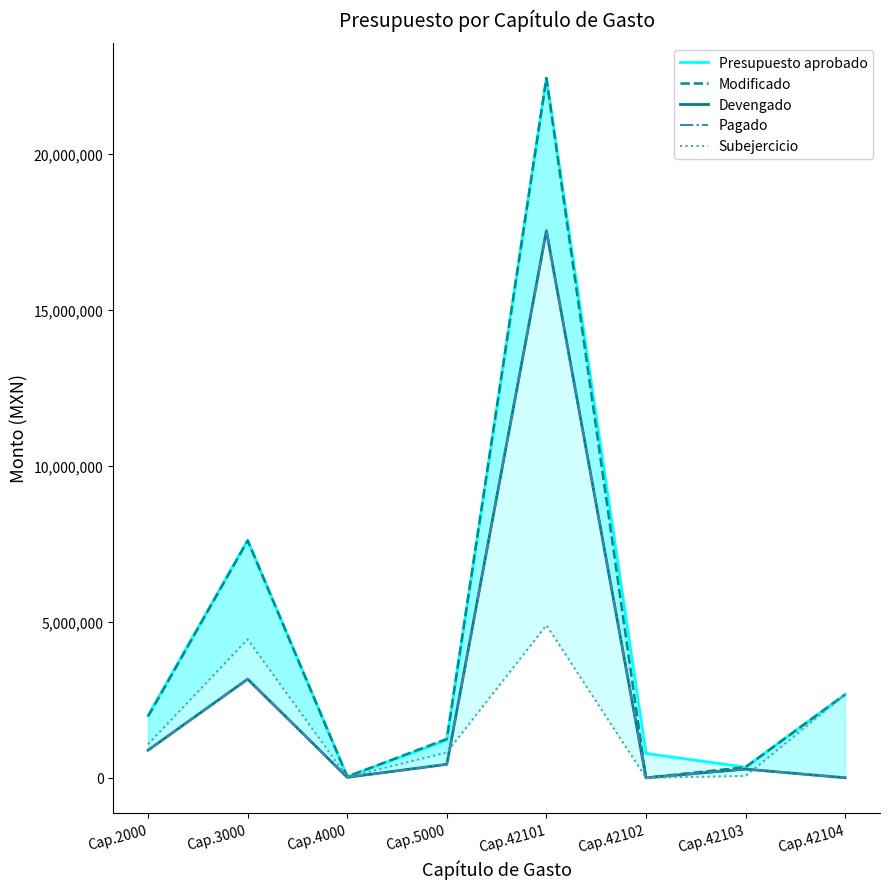

Which series has the largest range (max minus min)?

Modificado